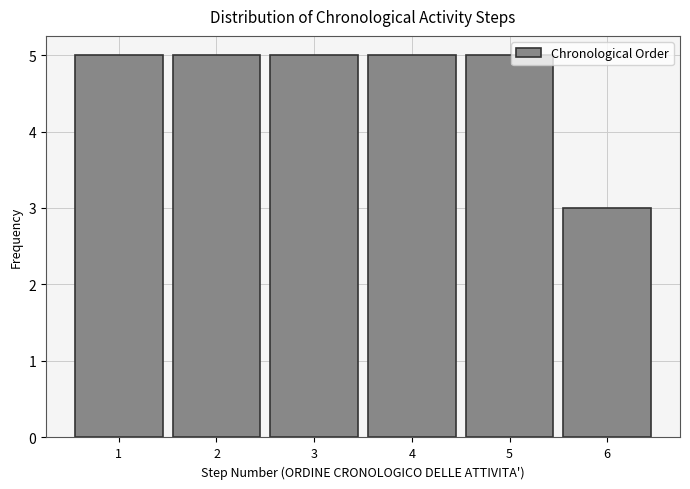

Reading left to right, transcribe this chart: for each bar, give the range it covers on the x-axis and its height. The values are not printed on the chart, so give them approximately, as read against the axis.

0.5 to 1.5: 5
1.5 to 2.5: 5
2.5 to 3.5: 5
3.5 to 4.5: 5
4.5 to 5.5: 5
5.5 to 6.5: 3